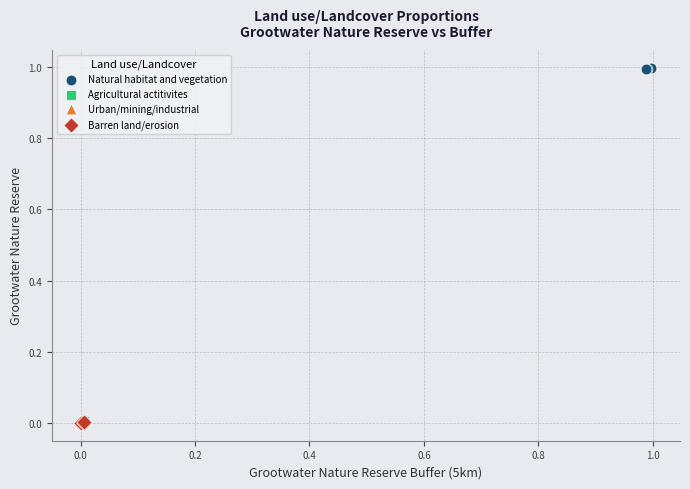

Which series reaches the maximum Y coordinate?

Natural habitat and vegetation